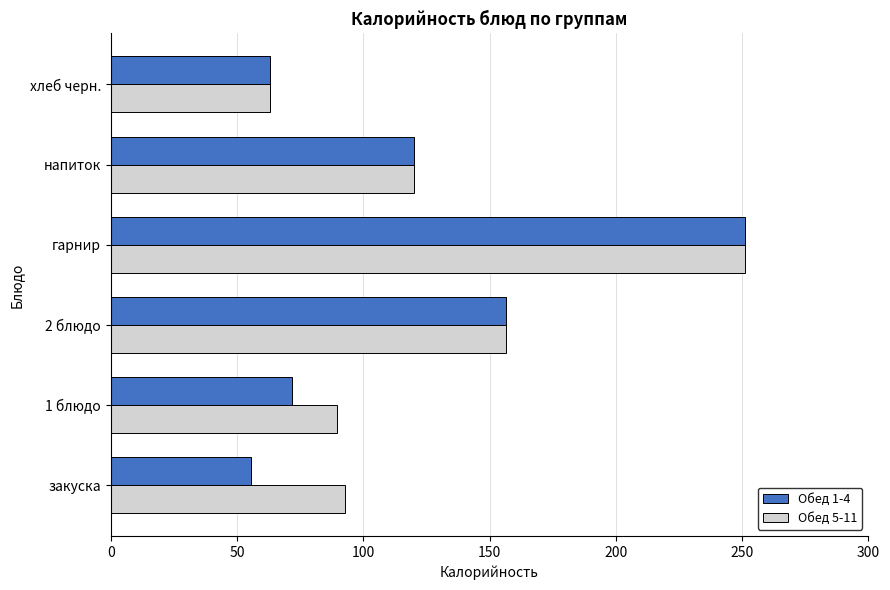

Read the Обед 1-4 value at хлеб черн..

63.0